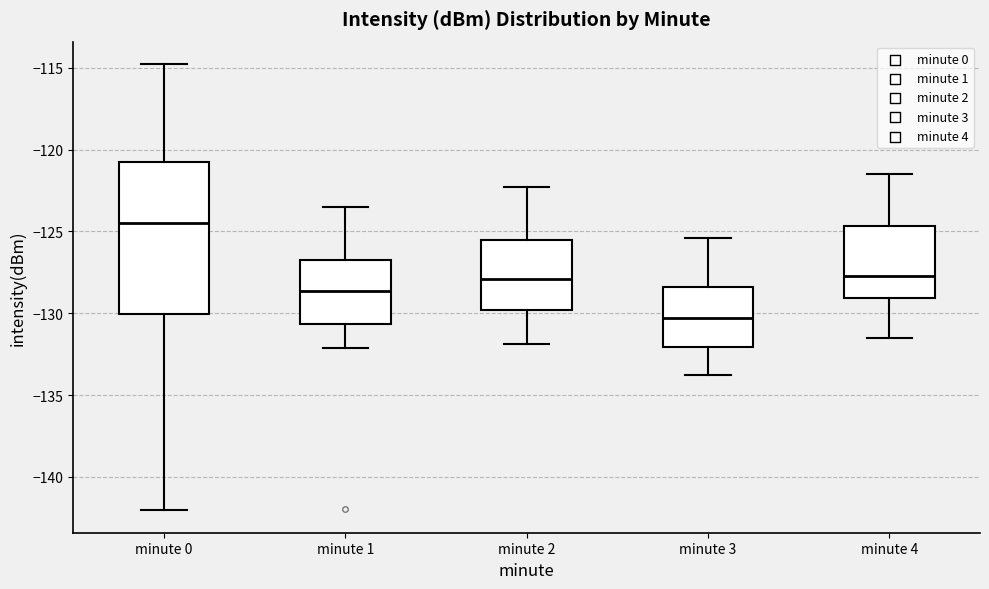

Reading left to right, read every box against the y-axis: the position of its median line, the range the box covers, and the ends of its whiskers. The values are not printed on the chart, so give them approximately, as read against the axis.

minute 0: median -124.5, box -130.0 to -121.0, whiskers -142.0 to -115.0
minute 1: median -128.5, box -130.5 to -126.5, whiskers -132.0 to -123.5
minute 2: median -128.0, box -130.0 to -125.5, whiskers -132.0 to -122.5
minute 3: median -130.5, box -132.0 to -128.5, whiskers -134.0 to -125.5
minute 4: median -127.5, box -129.0 to -124.5, whiskers -131.5 to -121.5